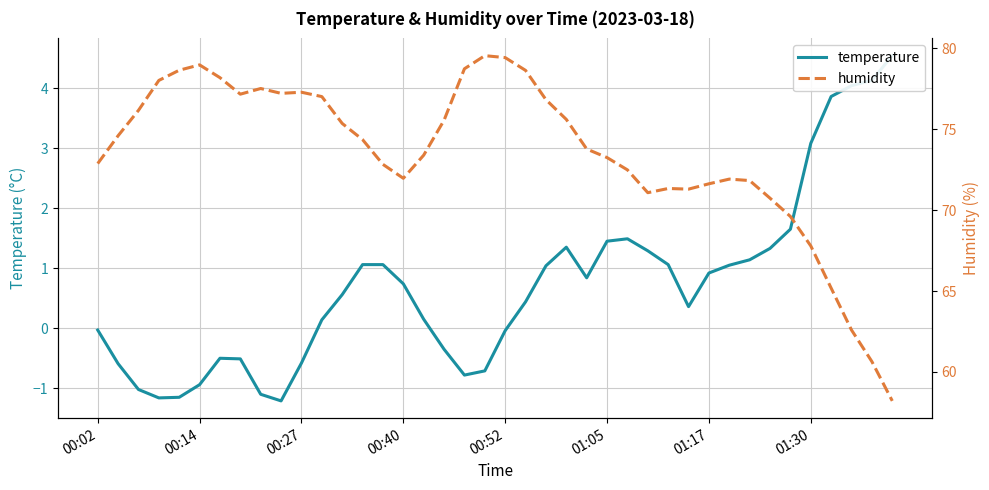

At which label is temperature closest to 1?

22